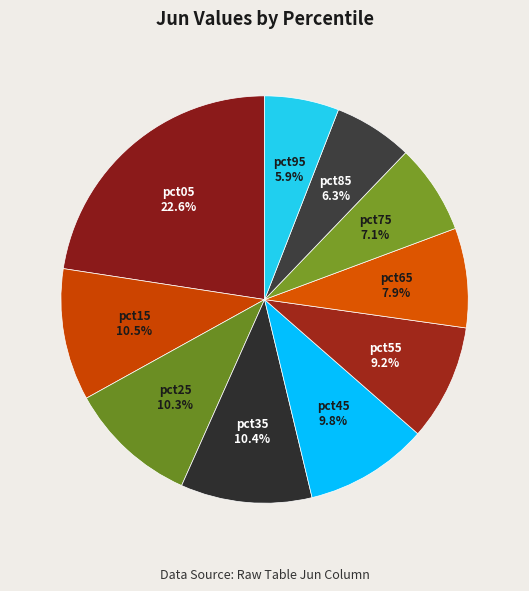

What is the total percentage of pct95 and pct25?

16.2%